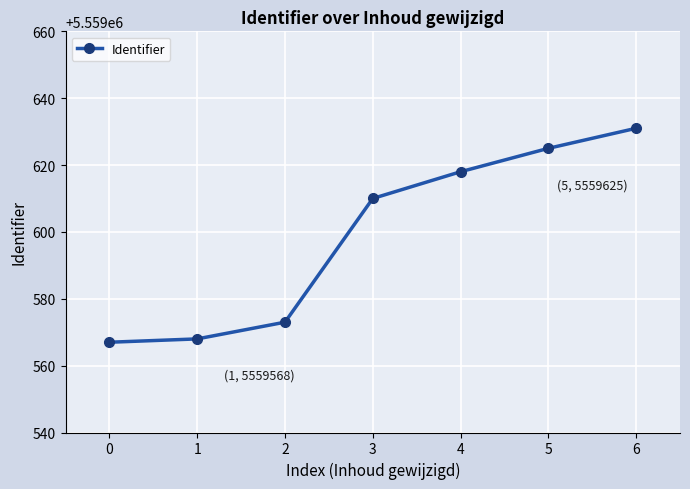

Reading right to left, transcribe all the data shown in this chart.

6=5559631	5=5559625	4=5559618	3=5559610	2=5559573	1=5559568	0=5559567